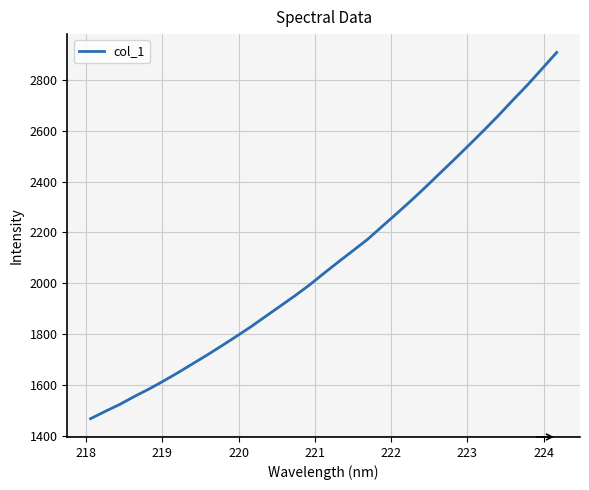

What is the difference between the maximum and minimum values?

1437.8